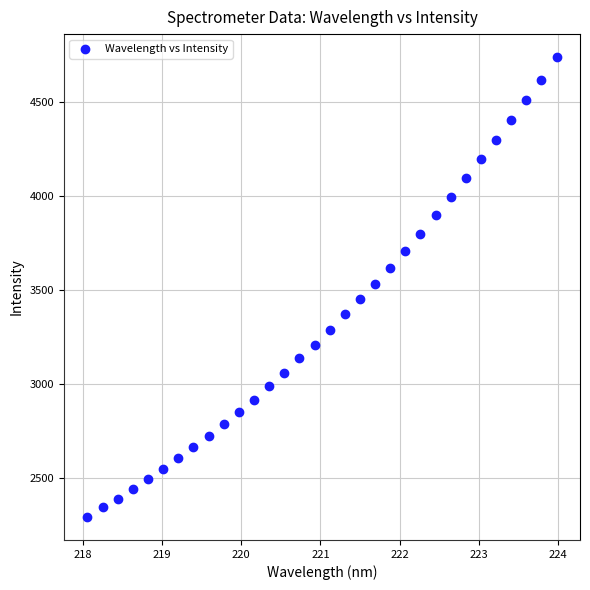

What is the range of Y values (max minus min)?

2445.8